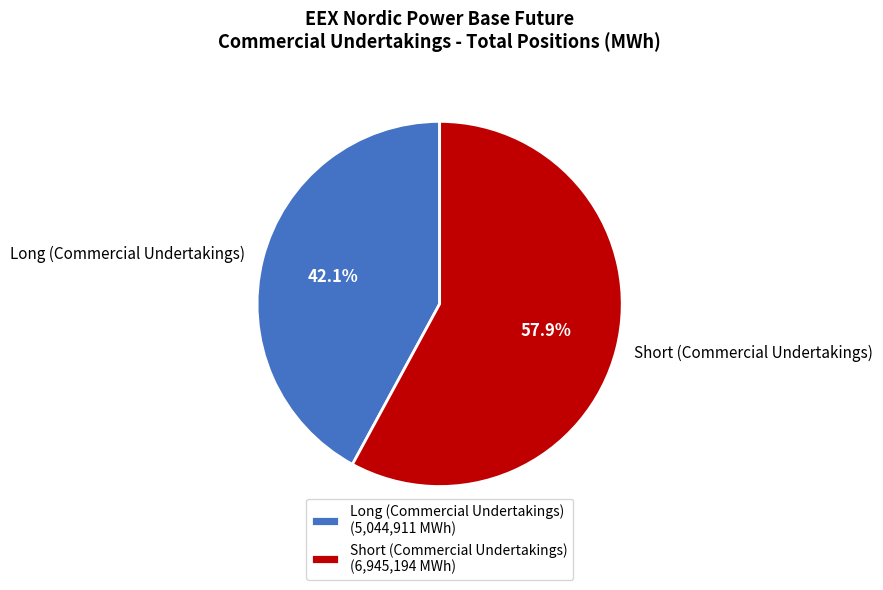

Rank the categories by value from highest to lowest.

Short (Commercial Undertakings), Long (Commercial Undertakings)